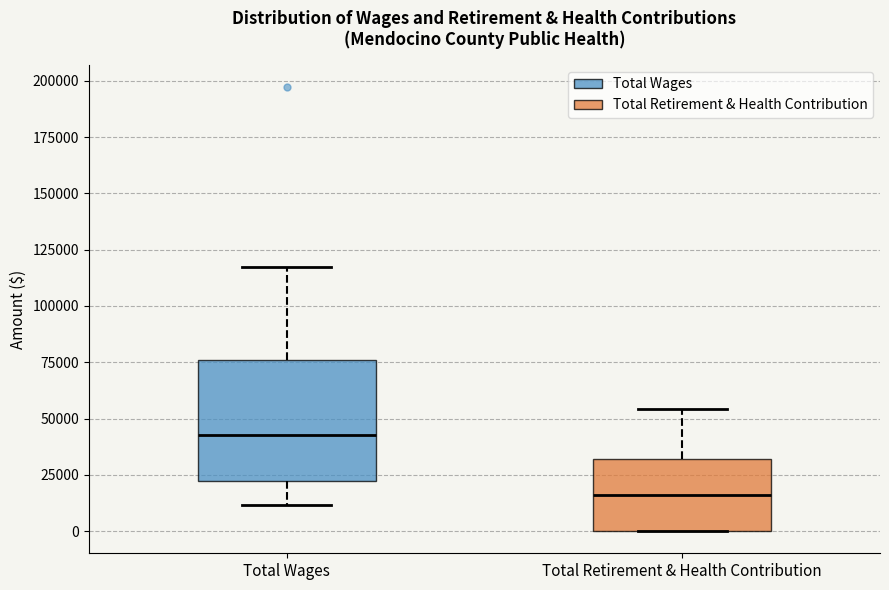

Reading left to right, read every box against the y-axis: the position of its median line, the range the box covers, and the ends of its whiskers. The values are not printed on the chart, so give them approximately, as read against the axis.

Total Wages: median 45000, box 20000 to 75000, whiskers 10000 to 115000
Total Retirement & Health Contribution: median 15000, box 0 to 30000, whiskers 0 to 55000